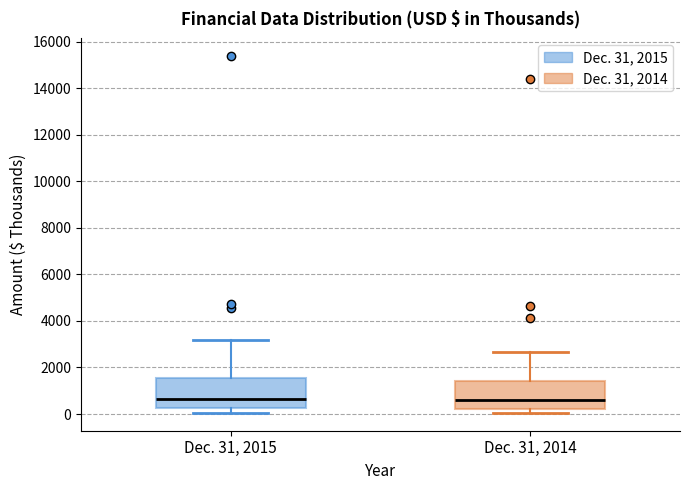

Reading left to right, read every box against the y-axis: the position of its median line, the range the box covers, and the ends of its whiskers. The values are not printed on the chart, so give them approximately, as read against the axis.

Dec. 31, 2015: median 600, box 200 to 1600, whiskers 0 to 3200
Dec. 31, 2014: median 600, box 200 to 1400, whiskers 0 to 2600